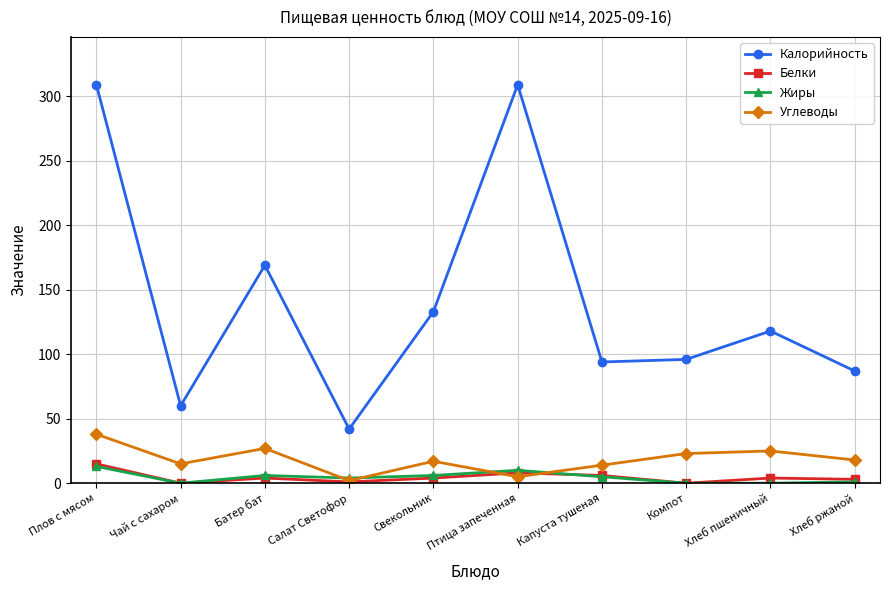

Which series has the largest total across all categories?

Калорийность